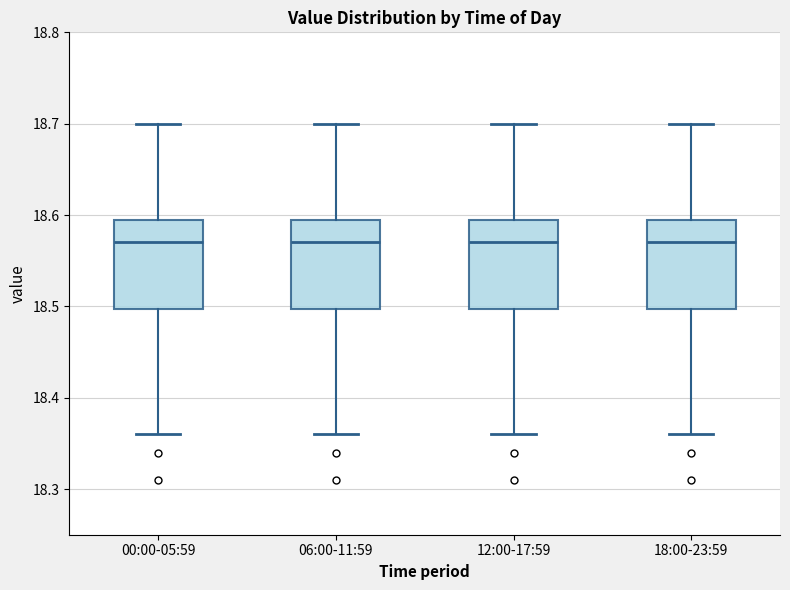

Where is the lower edge of the box for 18:00-23:59 on the y-axis? The values are not printed on the chart, so give them approximately, as read against the axis.

18.50